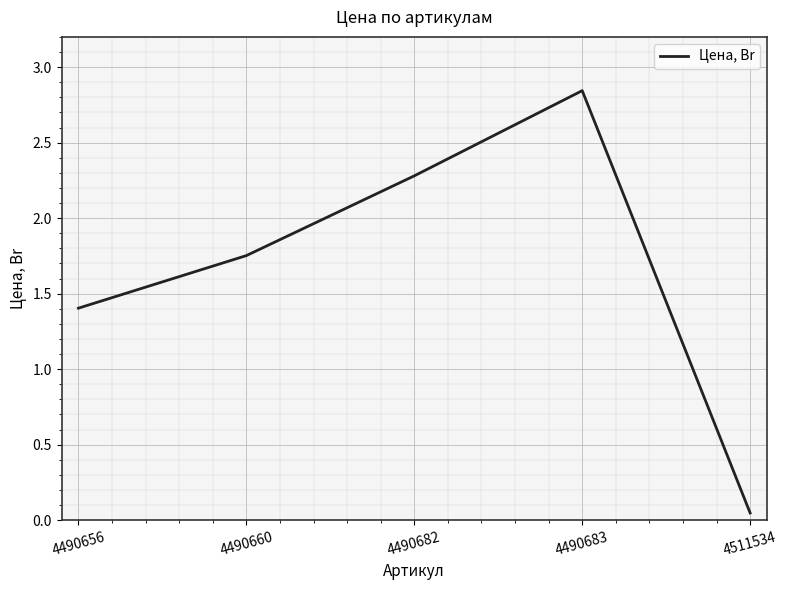

At which category does the chart reach its peak across all series?

4490683